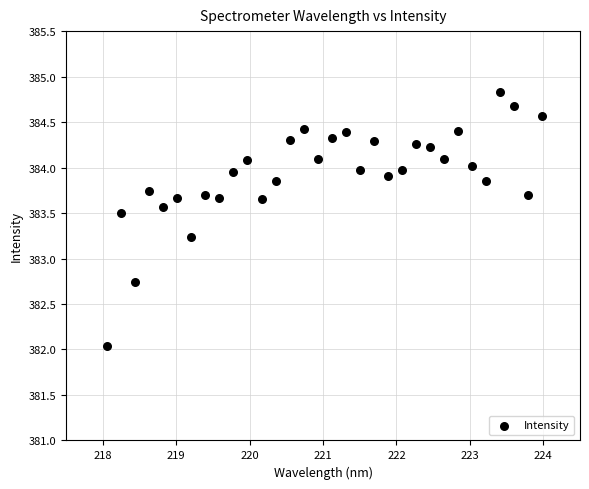

What is the range of X values (max minus min)?

5.9